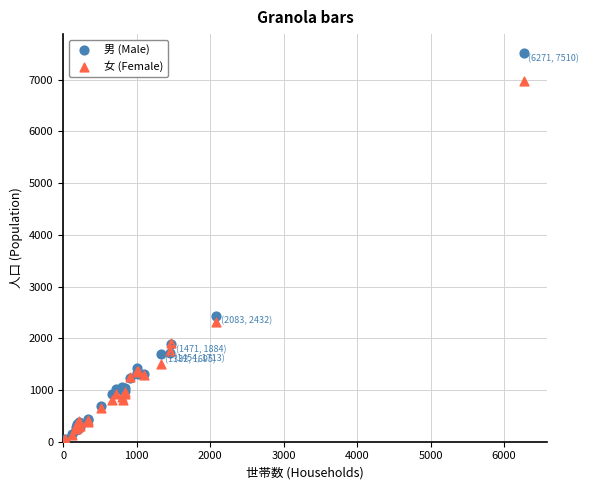

What are all the series names shown in the legend?

男 (Male), 女 (Female)